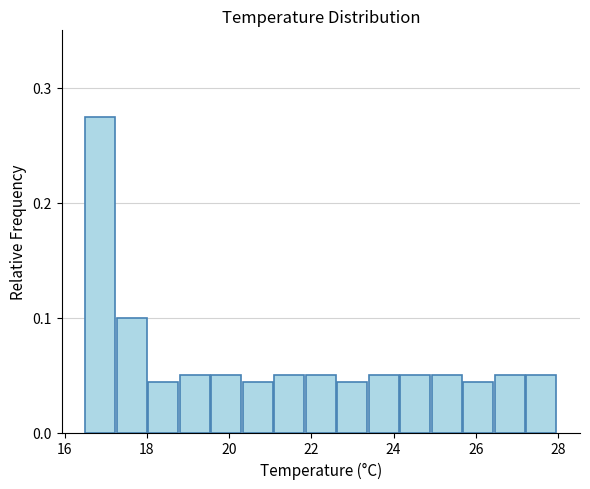

Around what value on the x-axis is the tallest bar? Give the approximate position of its centre, as read against the axis.

16.8